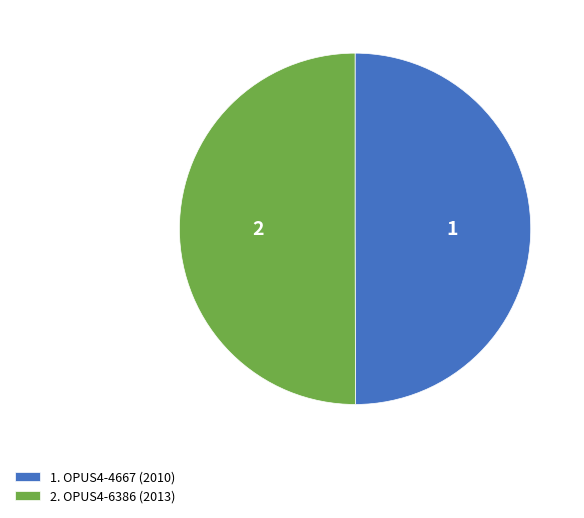

How many segments does this pie chart have?

2